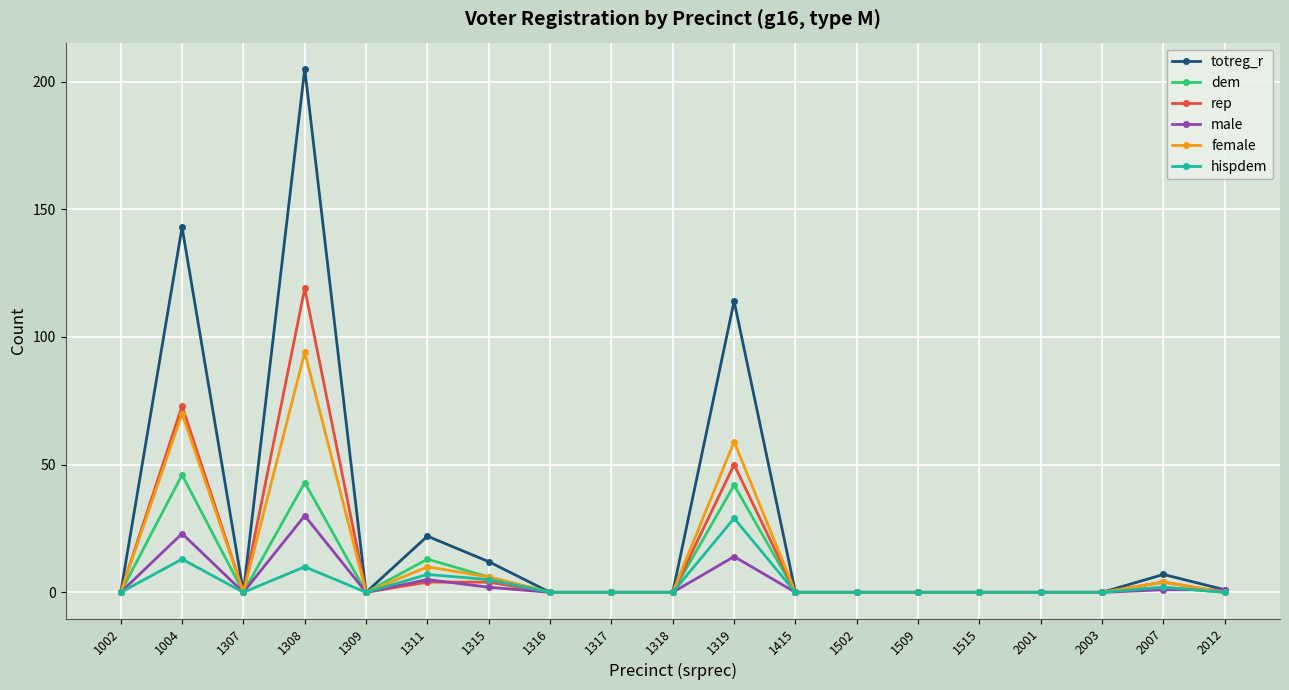

Is it true that dem equals 0 at 1318?

True